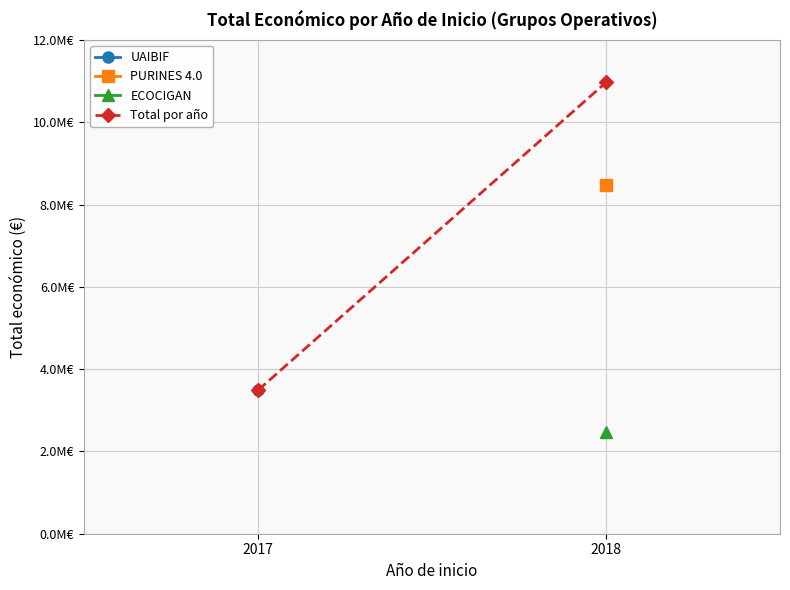

At which category does the chart reach its peak across all series?

2018